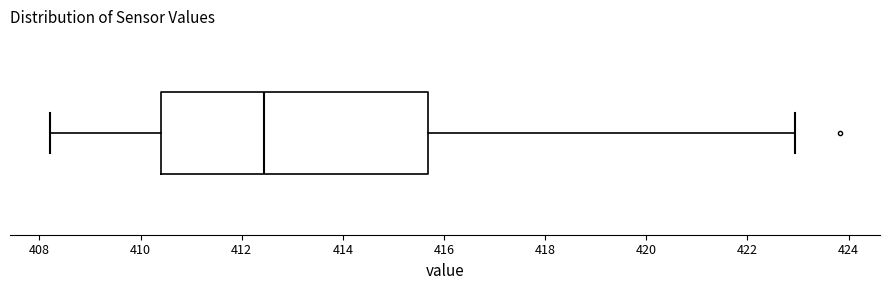

Where does the right whisker of the box end on the x-axis? The values are not printed on the chart, so give them approximately, as read against the axis.

423.0